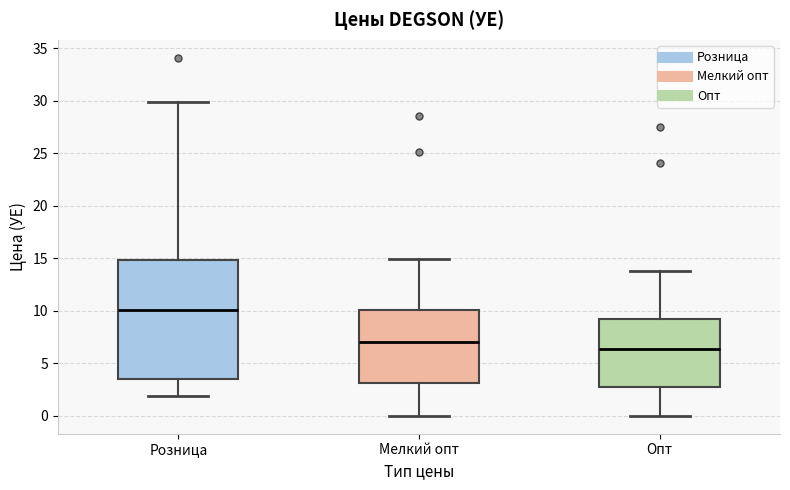

Comparing the boxes themselves (not the whiskers), which one is the tallest?

Розница